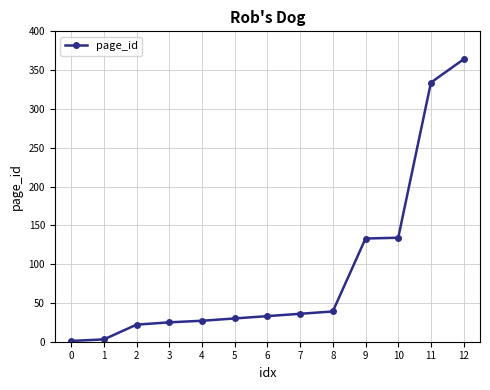

What is the ratio of the value at 3 to the value at 6?

0.8